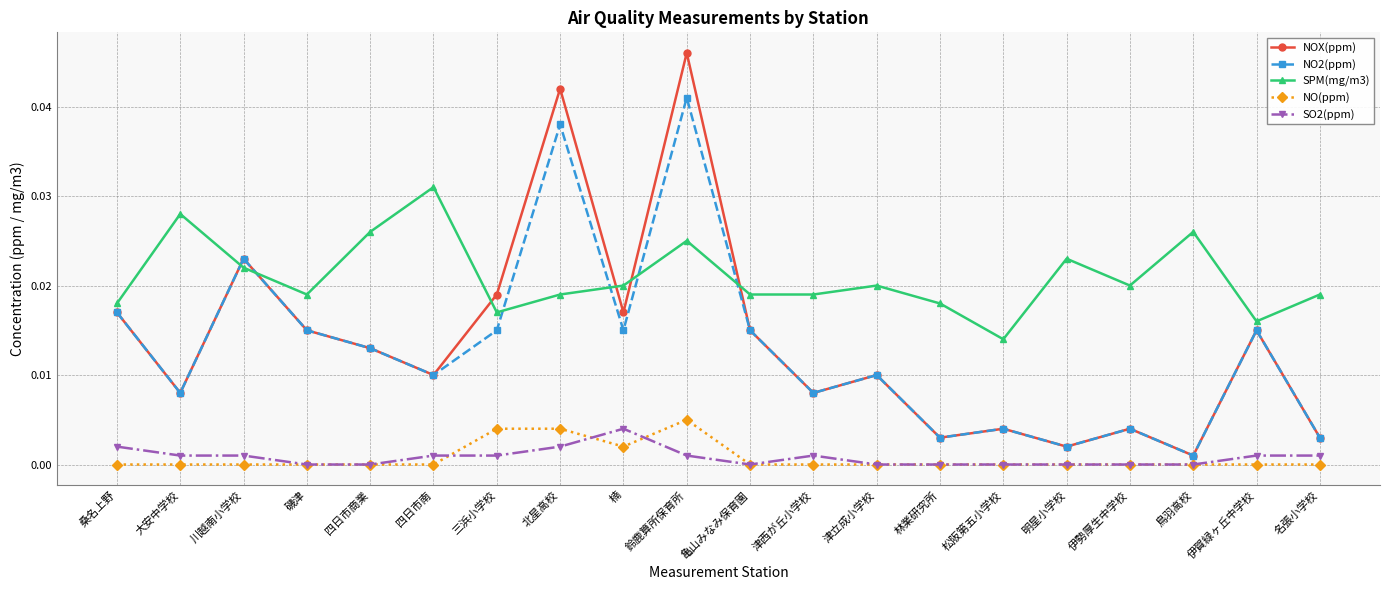

At which label does SPM(mg/m3) reach its minimum?

松阪第五小学校